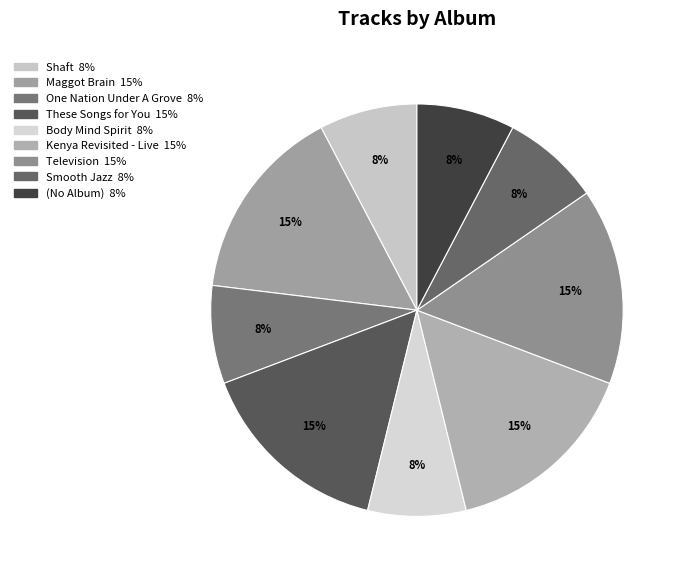

Count the number of slices in the pie.

9